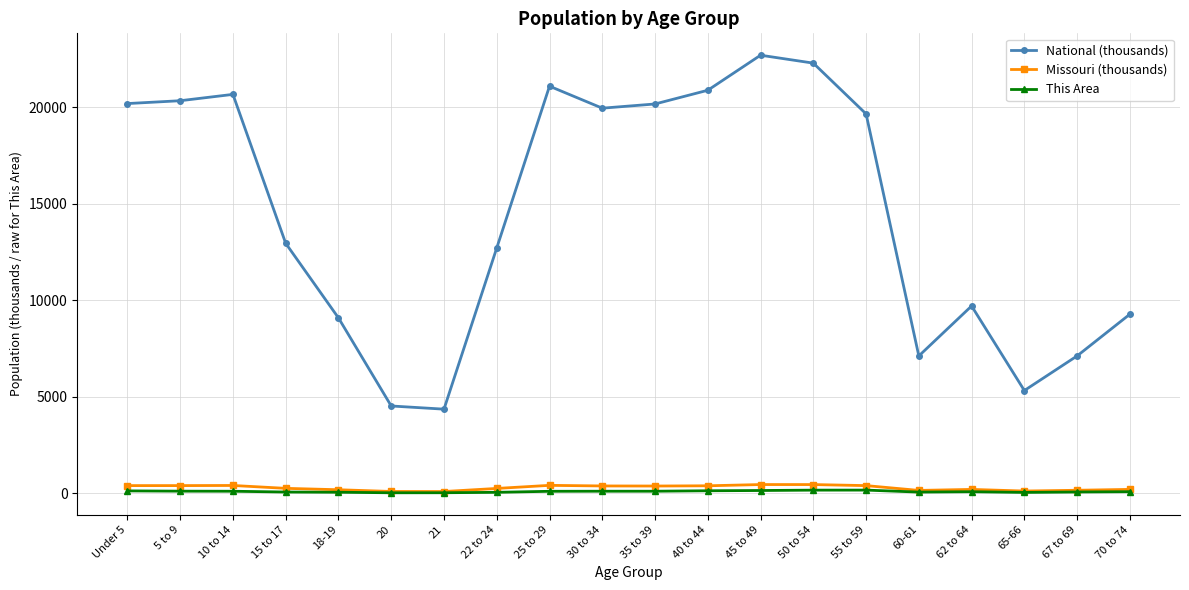

In National (thousands), how many points are higher than both neighbors (excluding endpoints)?

4